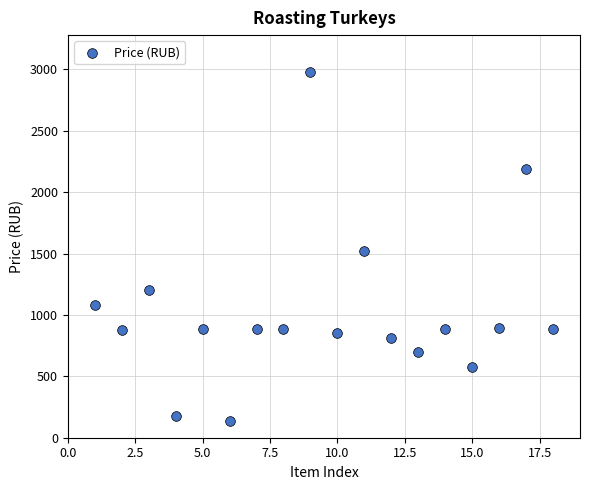

What Y value in the scatter plot is closest to 1557?

1519.2